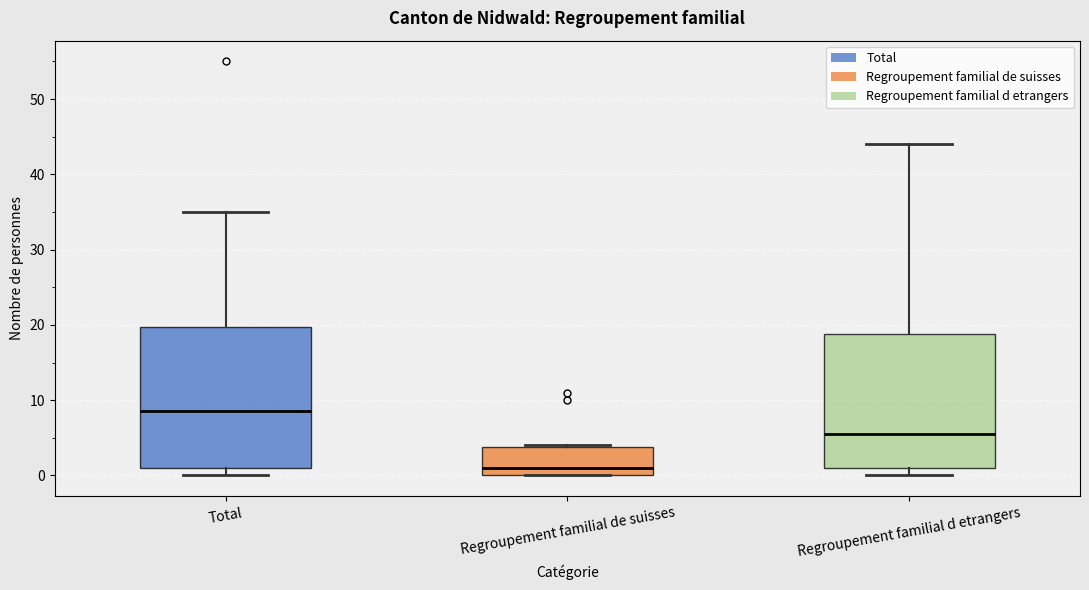

Which box's median line is the lowest?

Regroupement familial de suisses